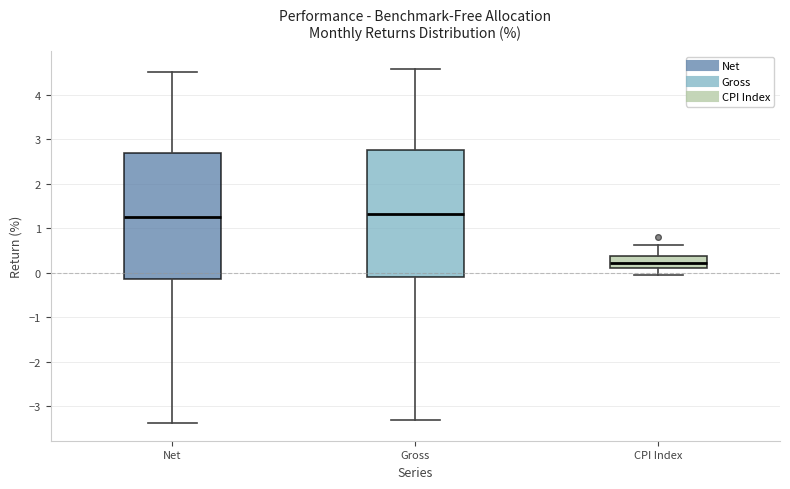

Reading left to right, read every box against the y-axis: the position of its median line, the range the box covers, and the ends of its whiskers. The values are not printed on the chart, so give them approximately, as read against the axis.

Net: median 1.3, box -0.1 to 2.7, whiskers -3.4 to 4.5
Gross: median 1.3, box -0.1 to 2.8, whiskers -3.3 to 4.6
CPI Index: median 0.2, box 0.1 to 0.4, whiskers -0.1 to 0.6